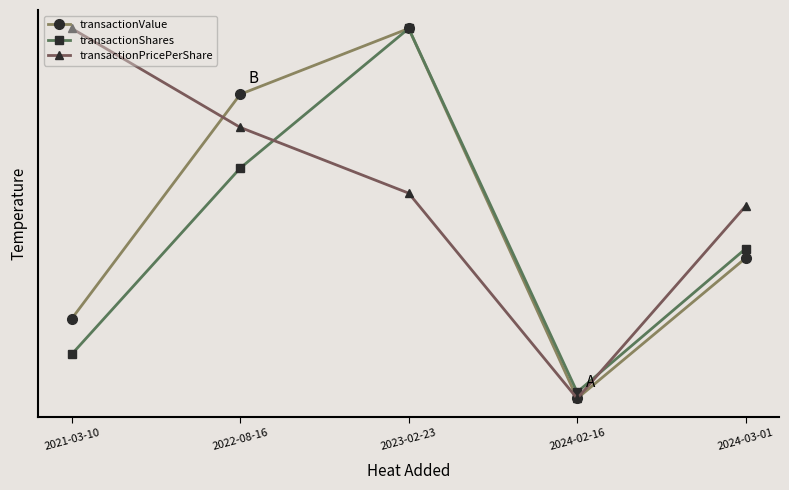

At which category does the chart reach its minimum across all series?

2024-02-16